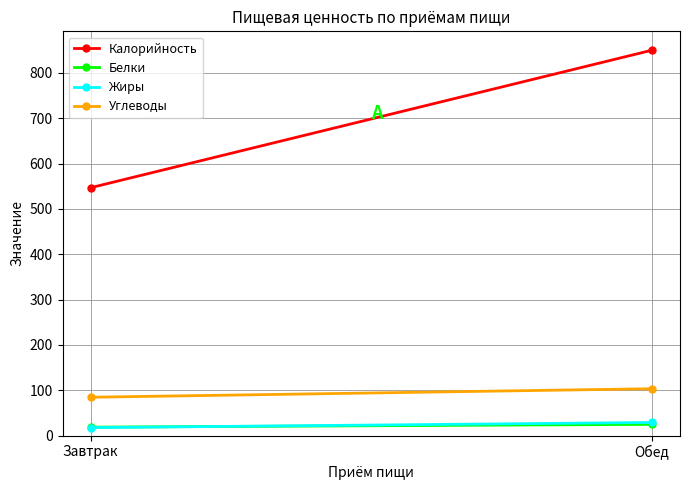

What is the minimum value shown in the chart?

17.6